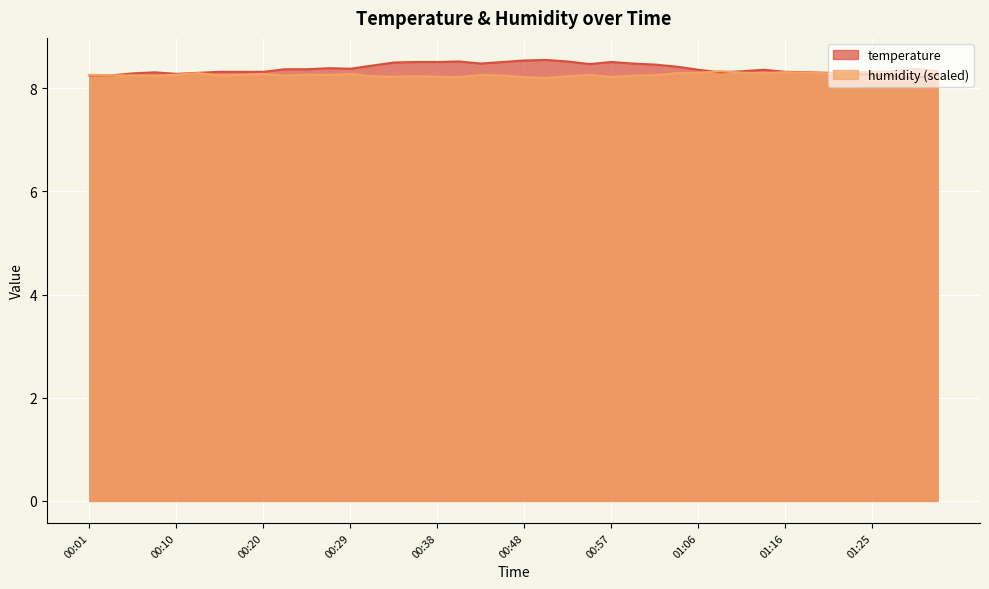

Where do humidity and temperature first cross each other?

00:03 and 00:06